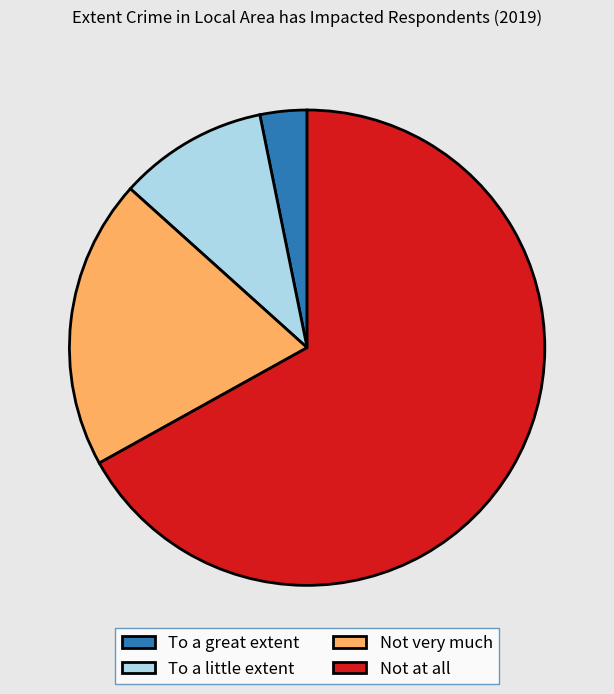

Which category has the smallest portion of the pie?

To a great extent